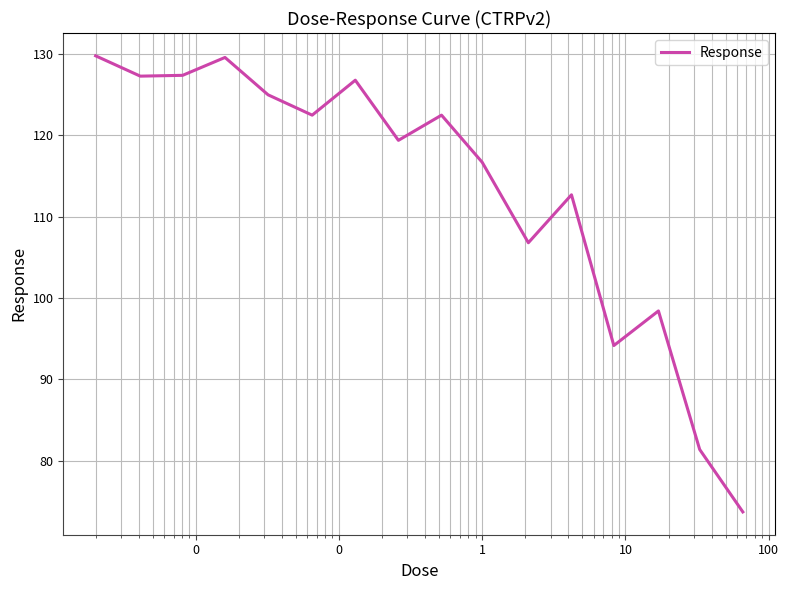

Count the number of data series in this chart.

1